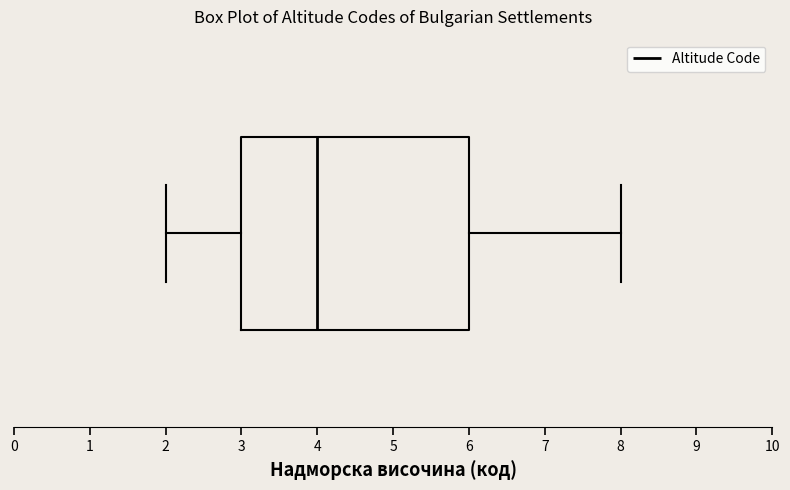

Transcribe this box plot: give where the median line is, the range the box spans, and where the two whiskers end, as read against the x-axis. The values are not printed on the chart, so give them approximately, as read against the axis.

median 4, box 3 to 6, whiskers 2 to 8